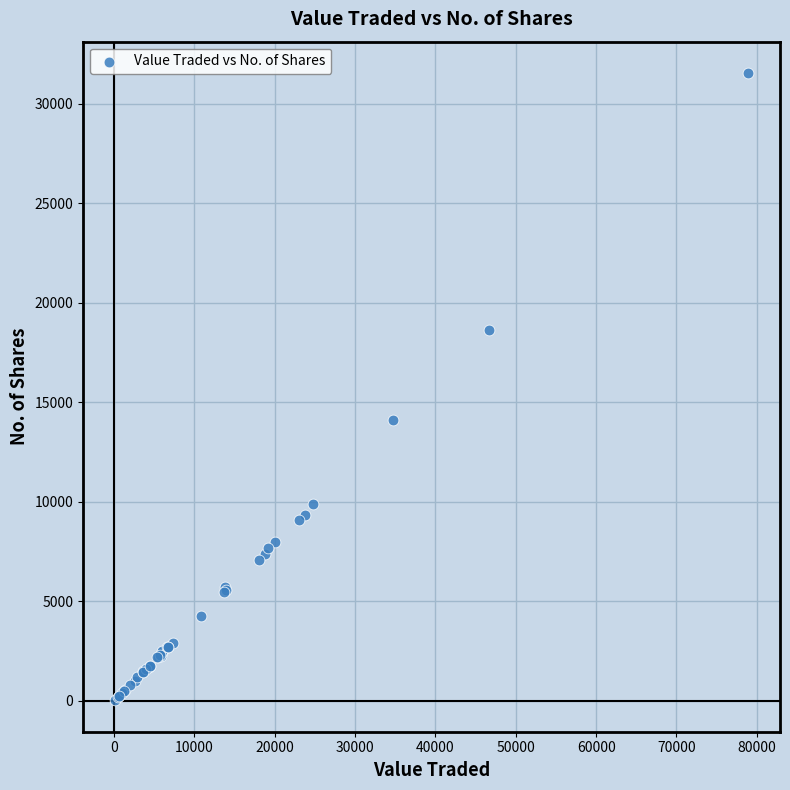

What Y value in the scatter plot is closest to 15790?

14101